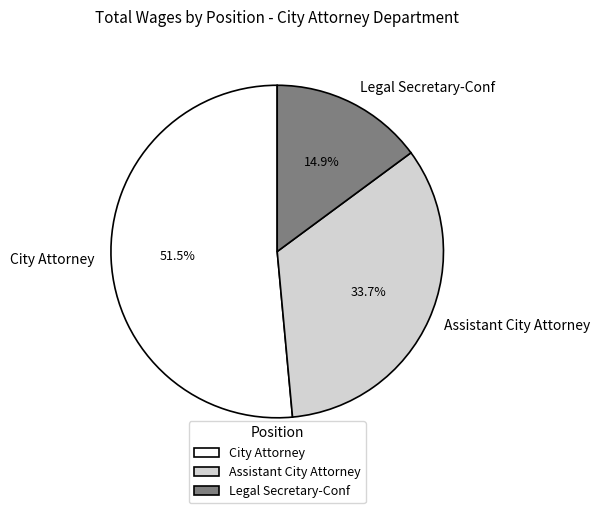

Between Legal Secretary-Conf and Assistant City Attorney, which is larger?

Assistant City Attorney